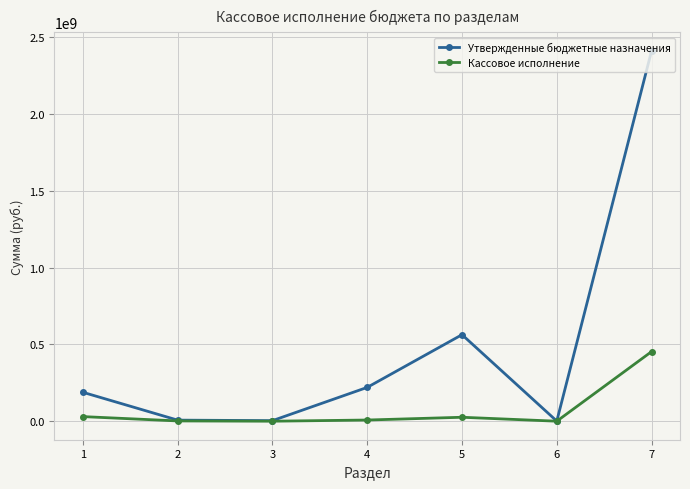

How many lines are shown in the chart?

2